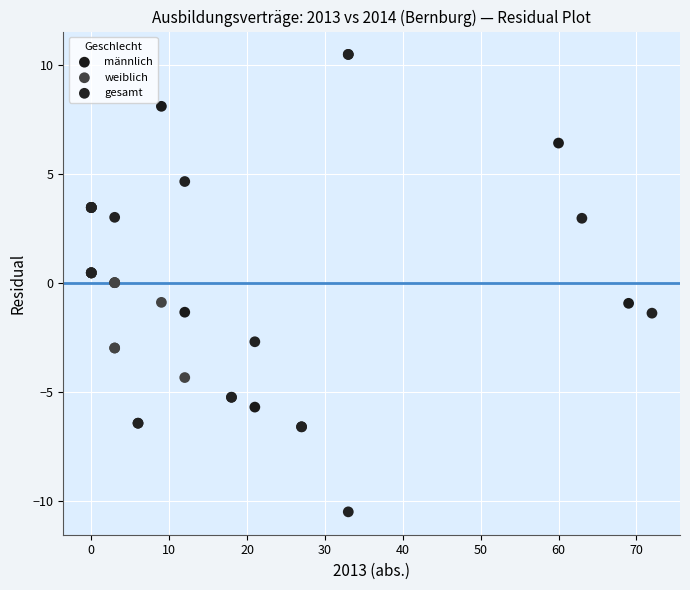

Which series reaches the minimum Y coordinate?

gesamt